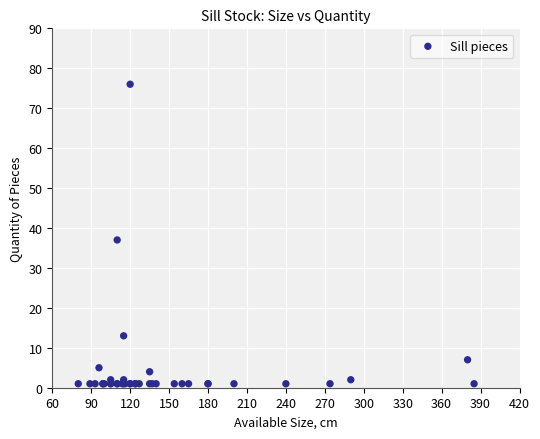

What Y value in the scatter plot is closest to 38?

37